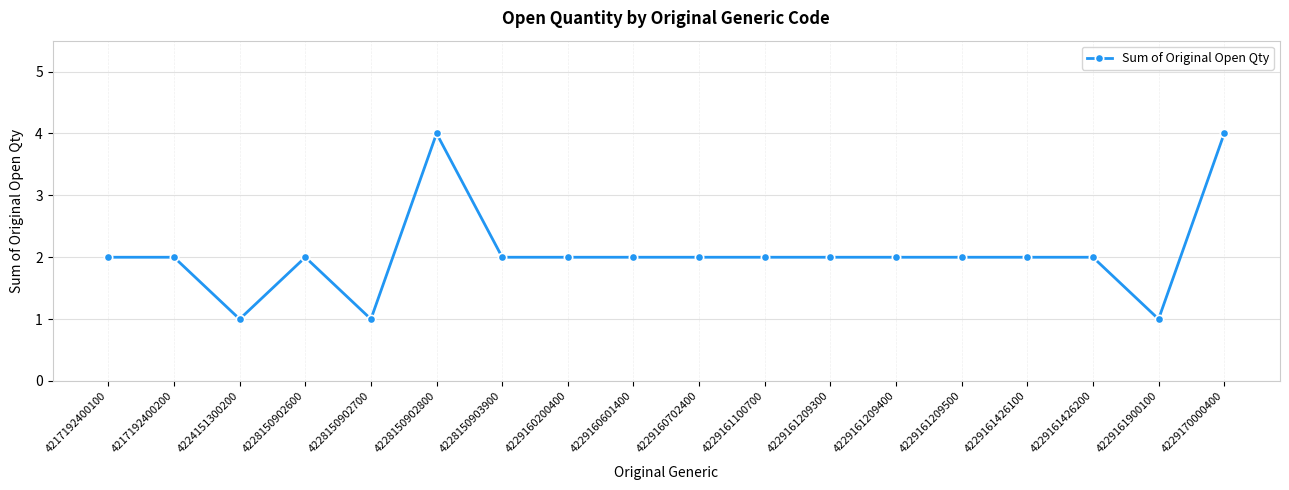

What is the sum of the values at 4229161100700 and 4228150902700?

3